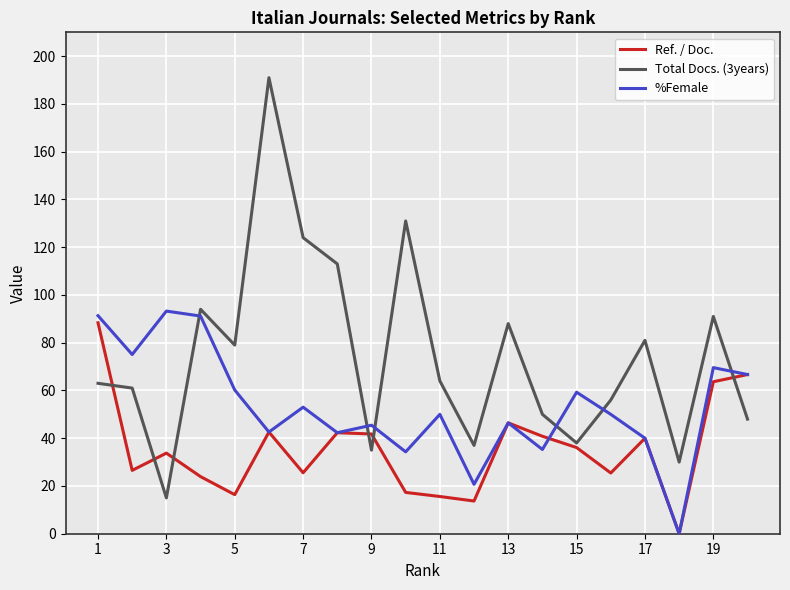

True or false: Ref. / Doc. has more than 1 points higher than both neighbors.

True